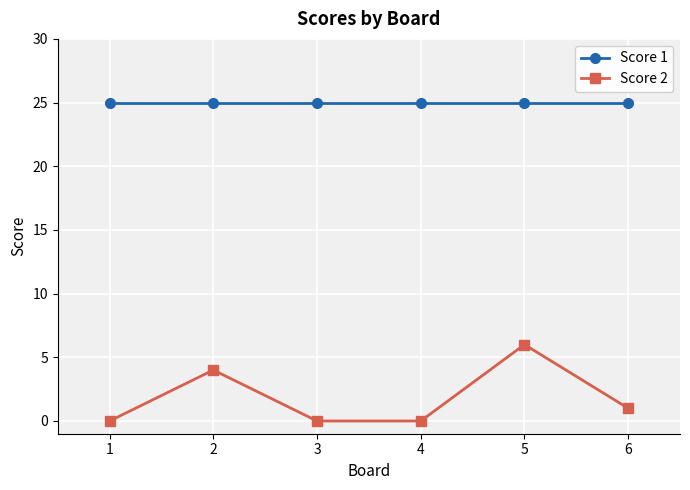

What is the sum of all Score 2 values?

11